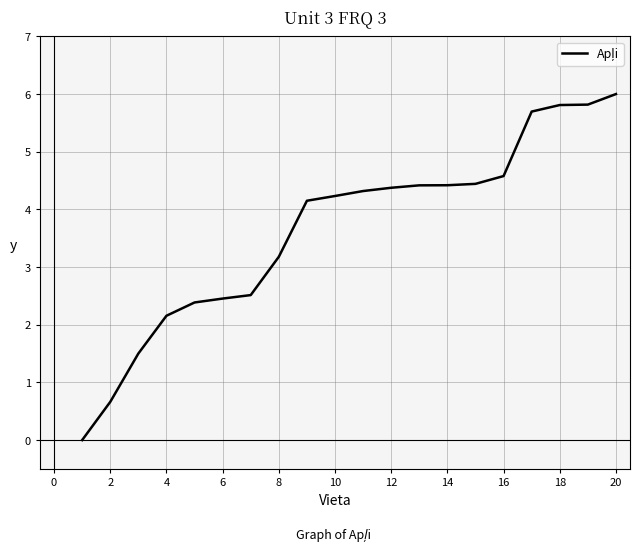

Reading right to left, what are all the values shown in this chart?

6.0	5.8	5.8	5.7	4.6	4.4	4.4	4.4	4.4	4.3	4.2	4.2	3.2	2.5	2.5	2.4	2.2	1.5	0.7	0.0